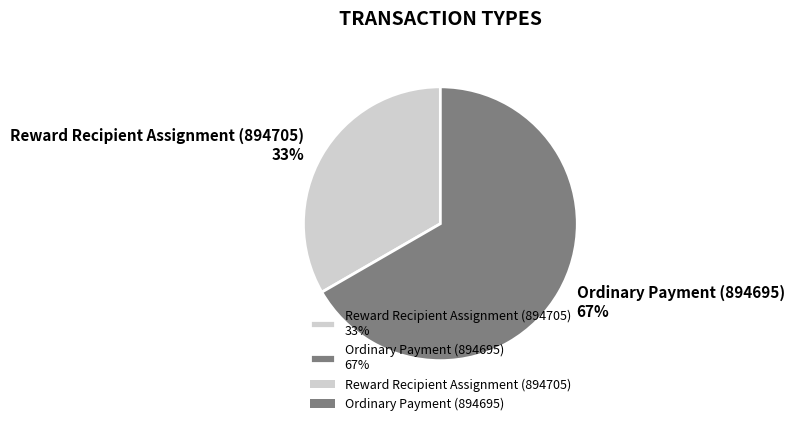

Does Reward Recipient Assignment (894705) represent more than half of the total?

No